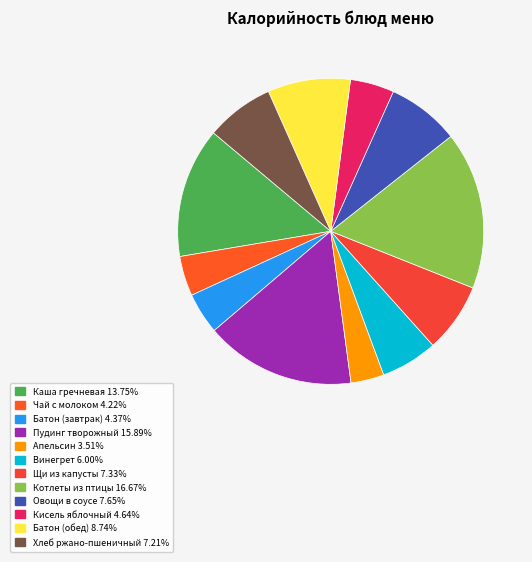

How many slices are in this pie chart?

12